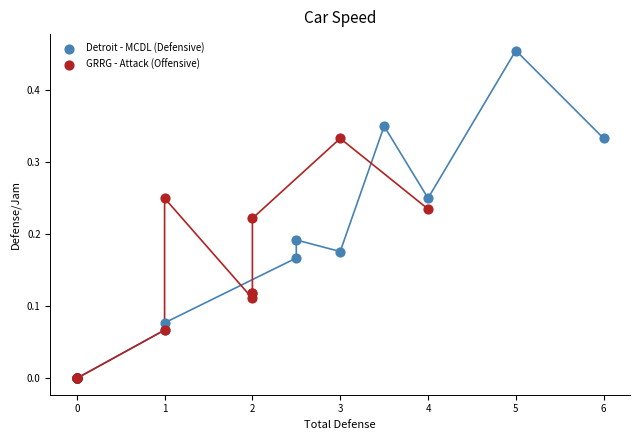

Which series has the largest Y range (max minus min)?

Detroit - MCDL (Defensive)